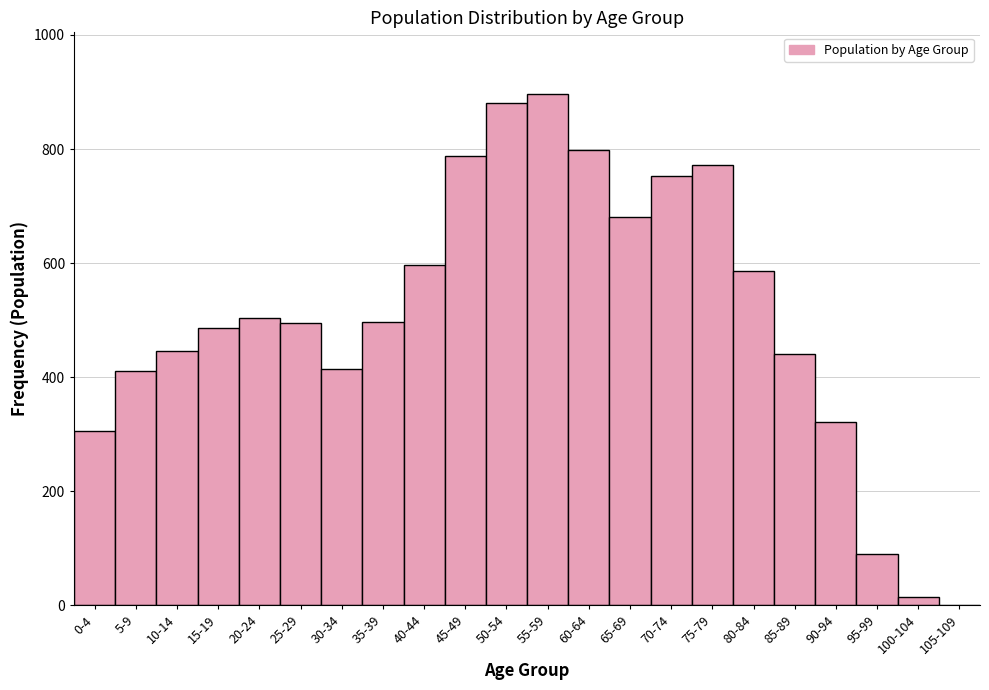

Read the value at 30-34.

415